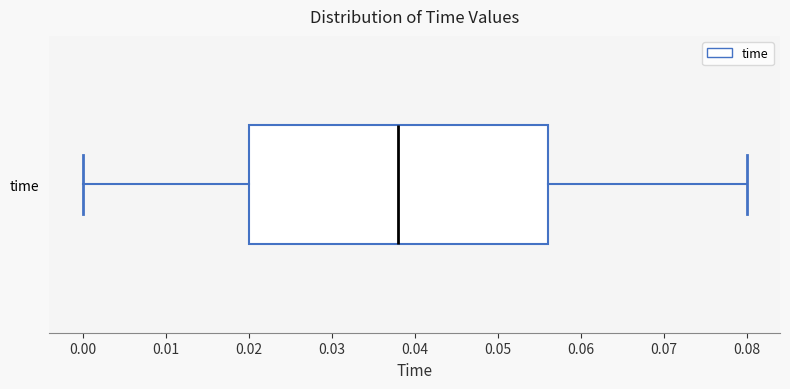

Read this box plot against the x-axis: the position of the median line, the range covered by the box, and the ends of both whiskers. The values are not printed on the chart, so give them approximately, as read against the axis.

median 0.038, box 0.020 to 0.056, whiskers 0.000 to 0.080